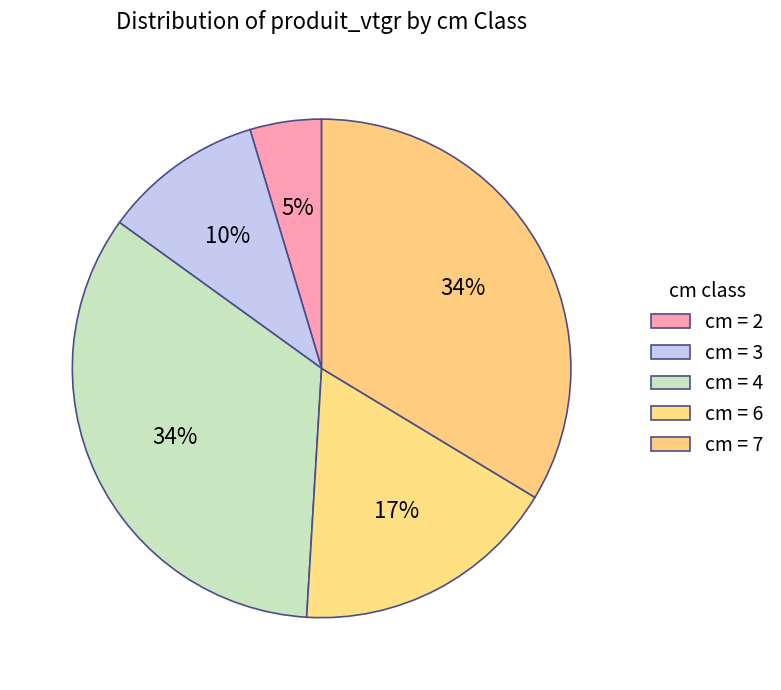

Rank the categories by value from highest to lowest.

cm=4, cm=7, cm=6, cm=3, cm=2